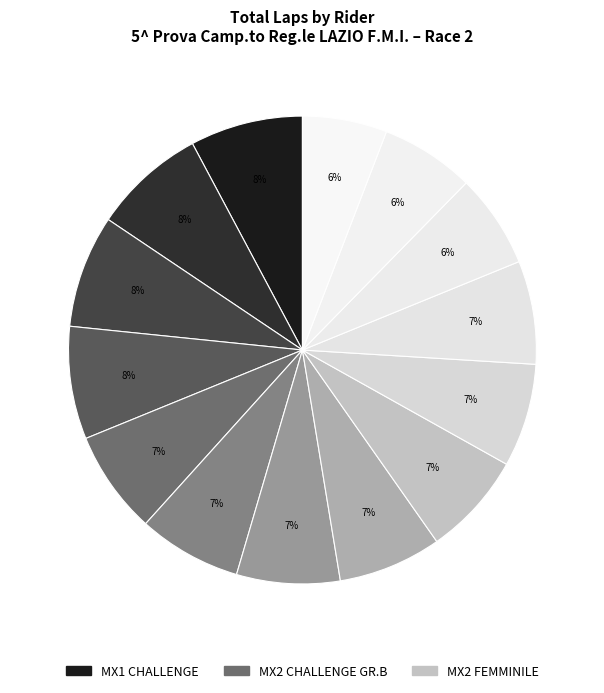

Count the number of slices in the pie.

14